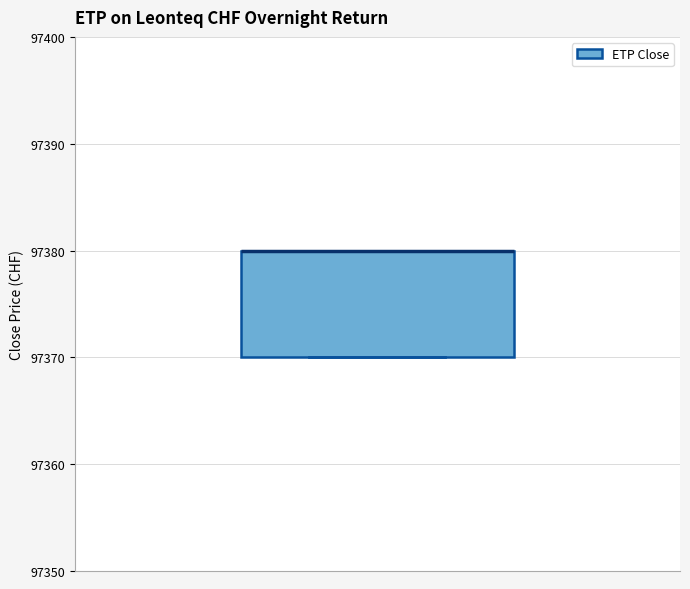

Read this box plot against the y-axis: the position of the median line, the range covered by the box, and the ends of both whiskers. The values are not printed on the chart, so give them approximately, as read against the axis.

median 97380 (drawn on the box's upper edge), box 97370 to 97380, whiskers 97370 to 97380